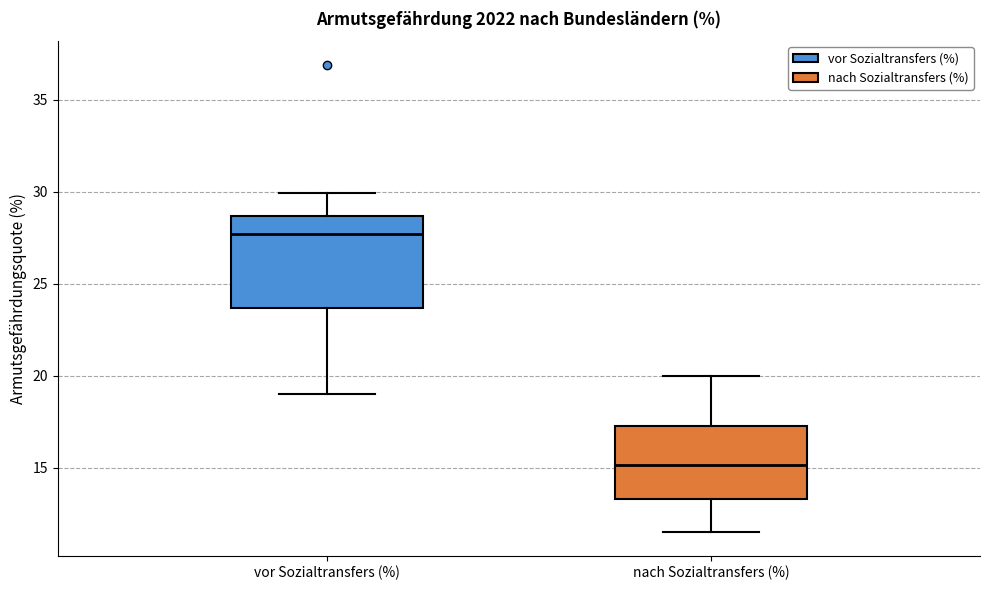

Reading left to right, transcribe this box plot: for each box, give where its median line is, the range the box spans, and where its two whiskers end, as read against the y-axis. The values are not printed on the chart, so give them approximately, as read against the axis.

vor Sozialtransfers (%): median 27.5, box 23.5 to 28.5, whiskers 19.0 to 30.0
nach Sozialtransfers (%): median 15.0, box 13.5 to 17.5, whiskers 11.5 to 20.0